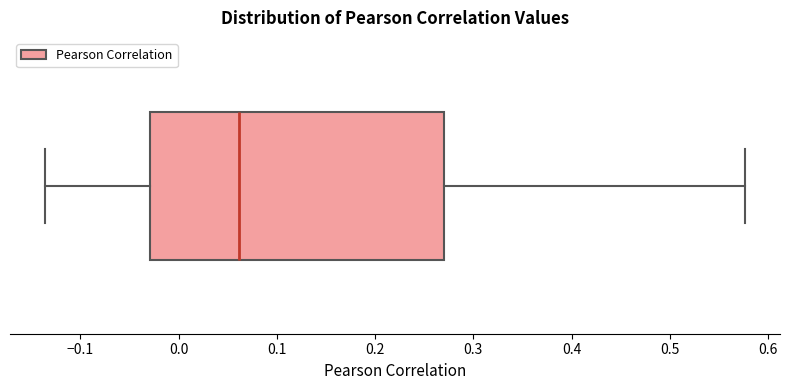

Read this box plot against the x-axis: the position of the median line, the range covered by the box, and the ends of both whiskers. The values are not printed on the chart, so give them approximately, as read against the axis.

median 0.06, box -0.03 to 0.27, whiskers -0.14 to 0.58